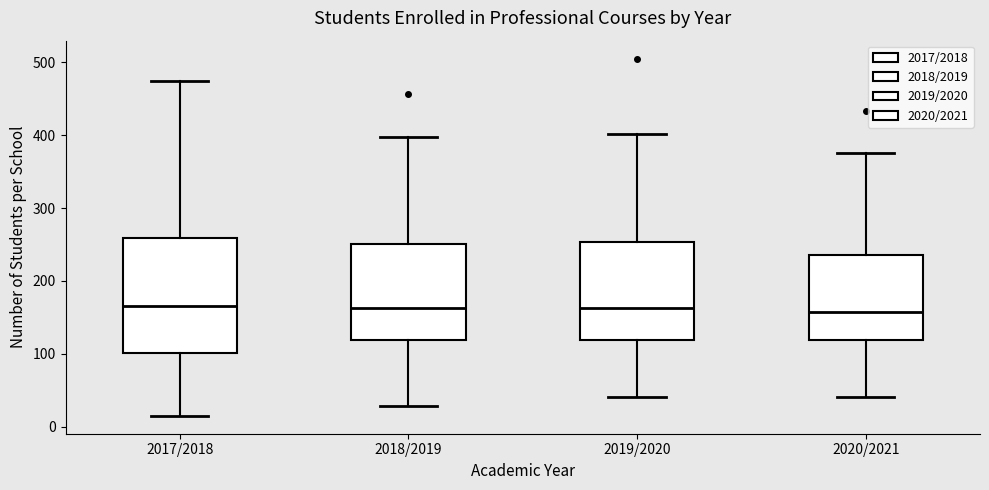

Reading left to right, read every box against the y-axis: the position of its median line, the range the box covers, and the ends of its whiskers. The values are not printed on the chart, so give them approximately, as read against the axis.

2017/2018: median 170, box 100 to 260, whiskers 20 to 470
2018/2019: median 160, box 120 to 250, whiskers 30 to 400
2019/2020: median 160, box 120 to 250, whiskers 40 to 400
2020/2021: median 160, box 120 to 240, whiskers 40 to 380